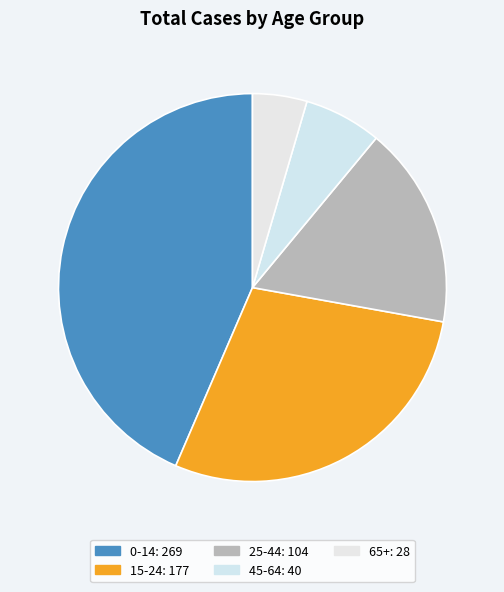

What percentage is the 45-64 slice, to the nearest percent?

6%